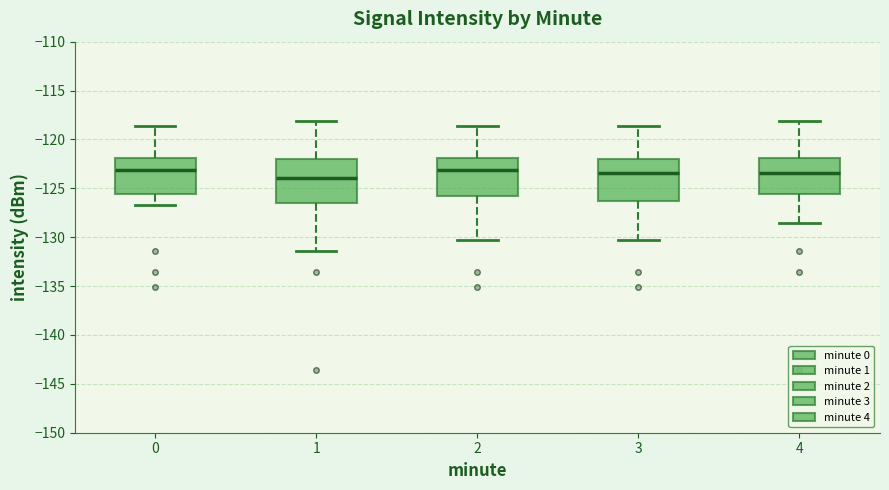

Where is the upper edge of the box at x = 0 on the y-axis? The values are not printed on the chart, so give them approximately, as read against the axis.

-122.0